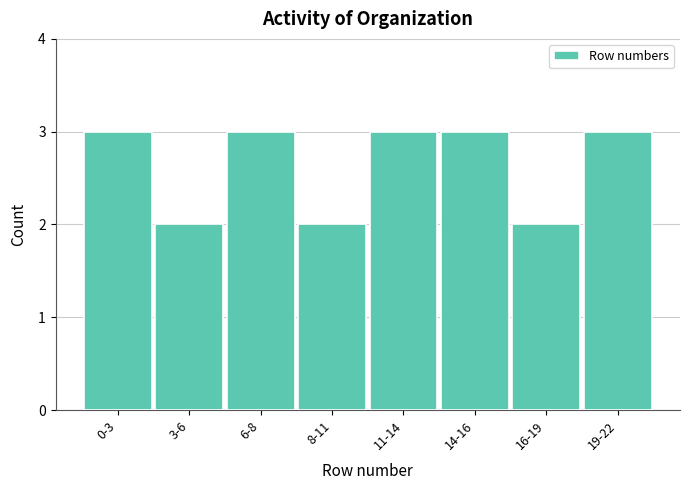

Reading left to right, extract all data points from this chart.

3	2	3	2	3	3	2	3